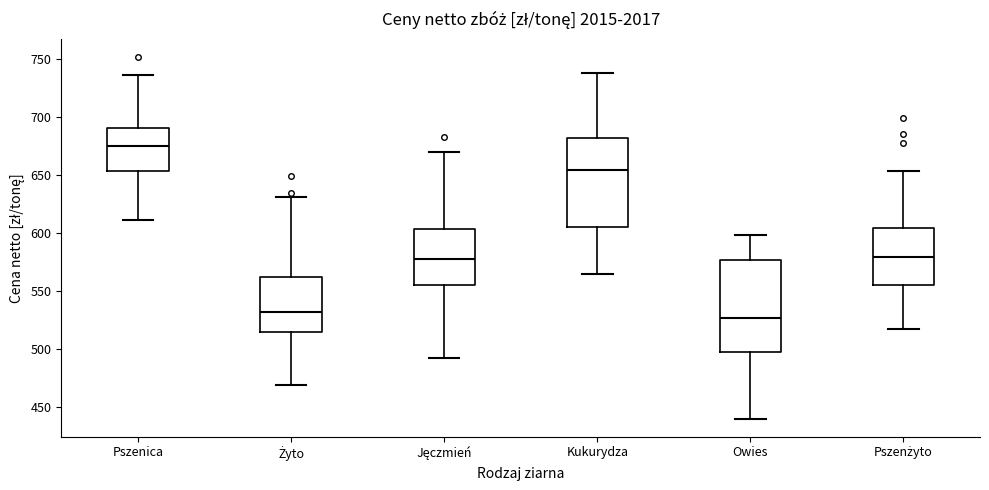

Where does the lower whisker of the box for Żyto end on the y-axis? The values are not printed on the chart, so give them approximately, as read against the axis.

470